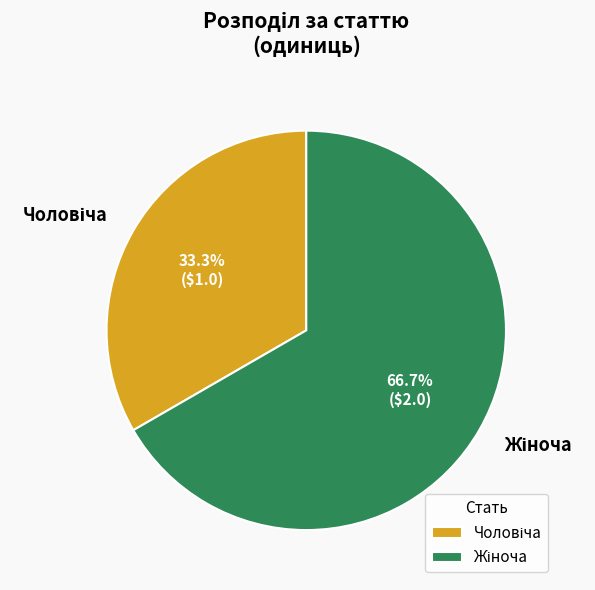

How many slices are in this pie chart?

2